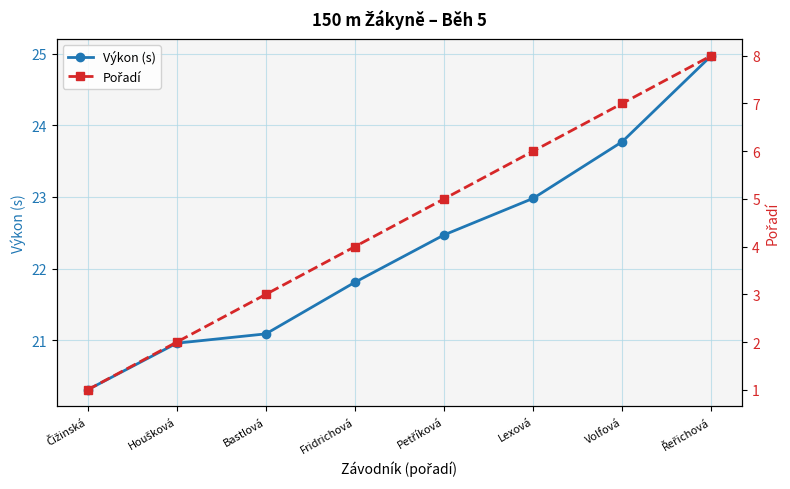

True or false: Výkon (s) has more than 1 points higher than both neighbors.

False